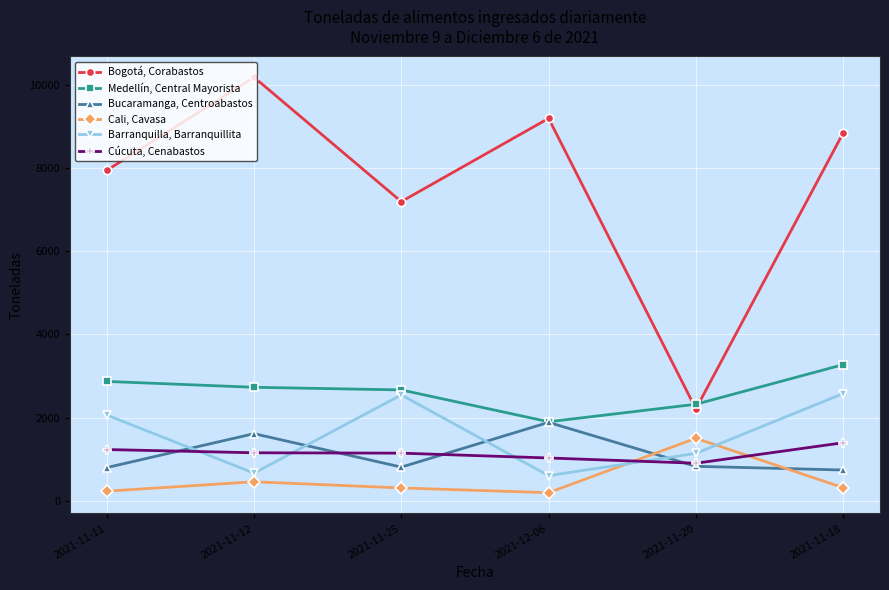

What is the difference between the Cúcuta, Cenabastos values at 2021-12-06 and 2021-11-11?

203.0